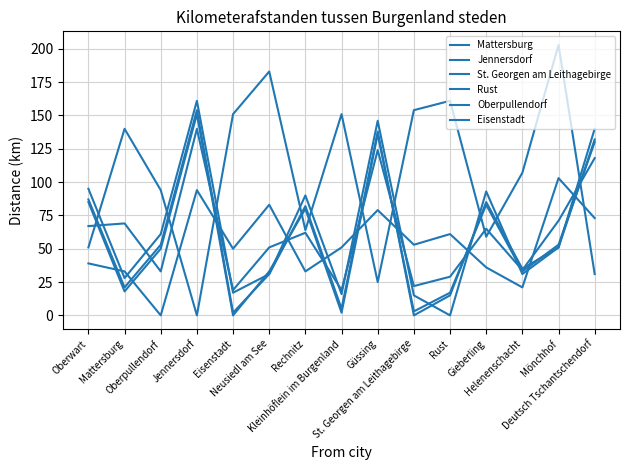

At how many categories does at least one series exceed 37?

15